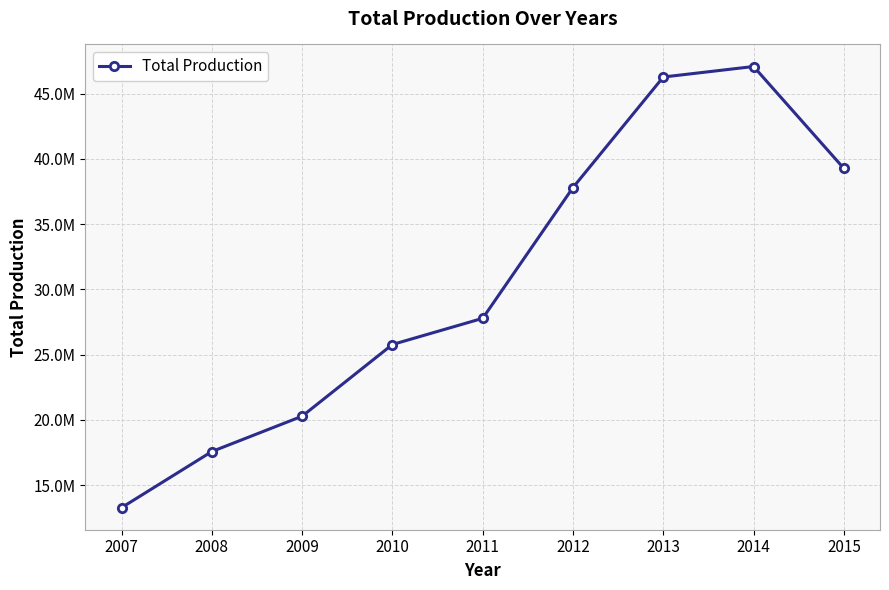

True or false: the data has more than 0 interior local peaks.

True